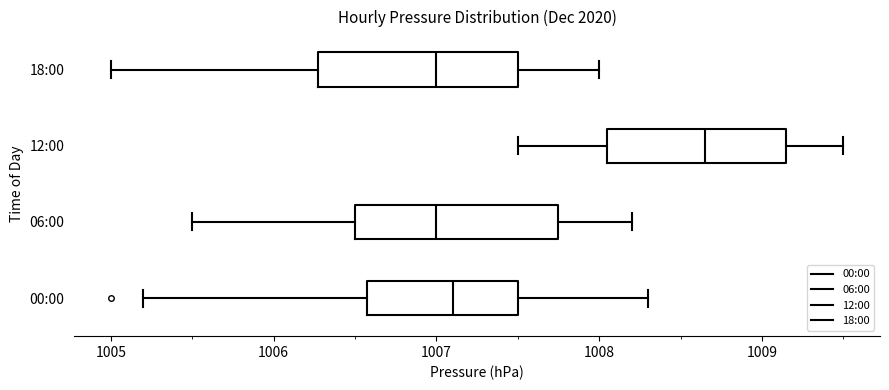

Where is the right edge of the box for 18:00 on the x-axis? The values are not printed on the chart, so give them approximately, as read against the axis.

1007.5